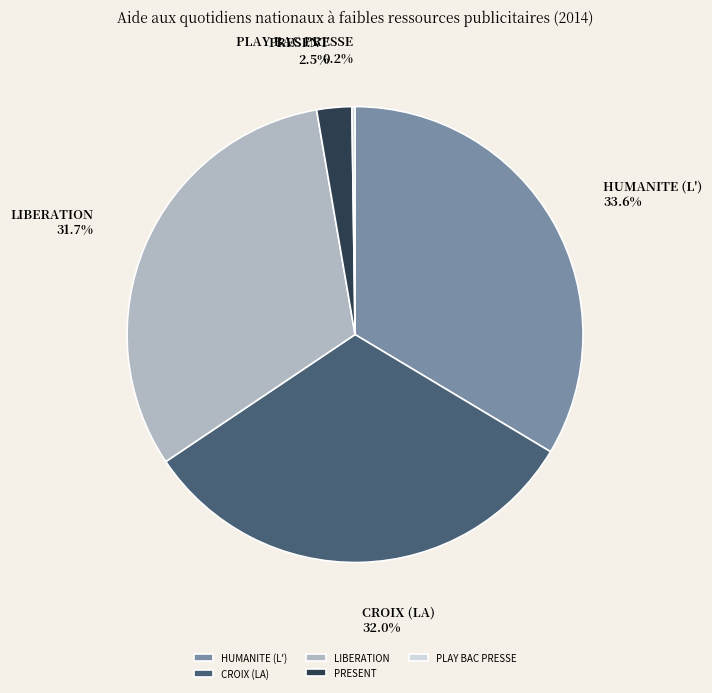

Is it true that CROIX (LA) is 32% of the pie?

True